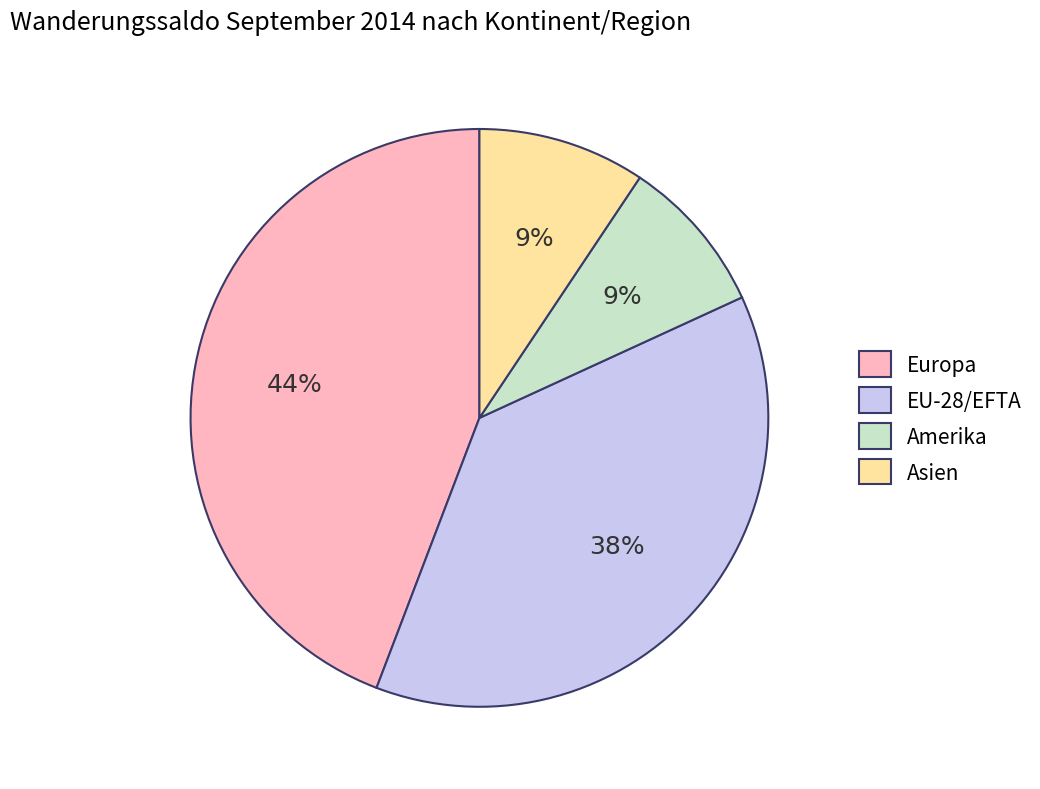

Which category has the biggest portion of the pie?

Europa